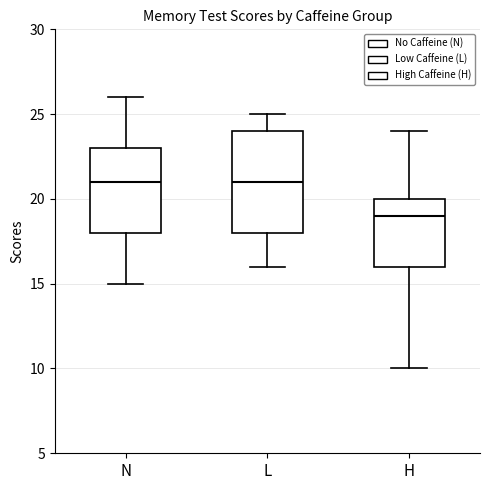

Where does the lower whisker of the box for N end on the y-axis? The values are not printed on the chart, so give them approximately, as read against the axis.

15